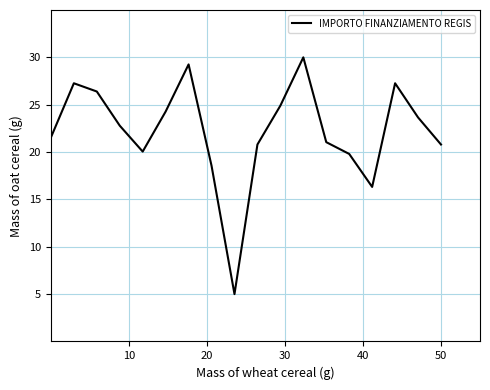

True or false: the data has more than 1 interior local peaks.

True